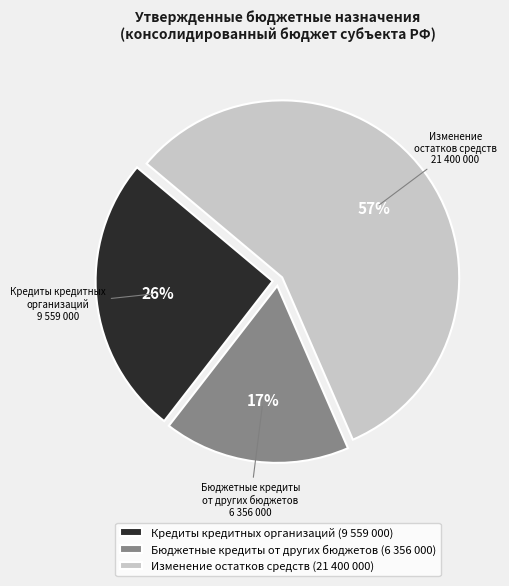

Count the number of slices in the pie.

3